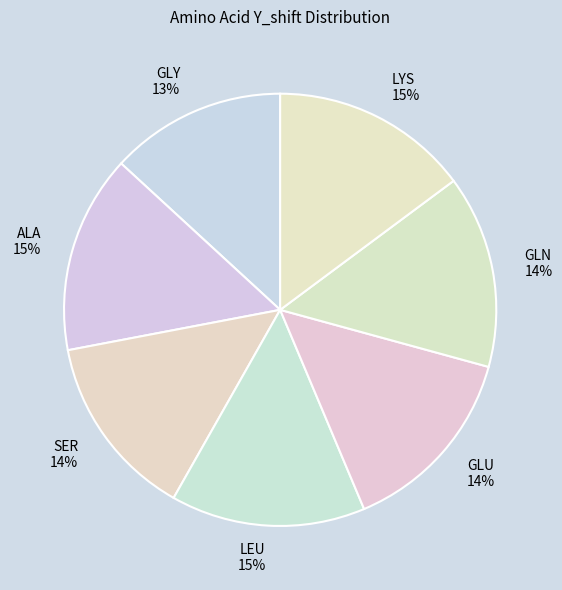

The SER slice represents 14% of the pie. True or false?

True